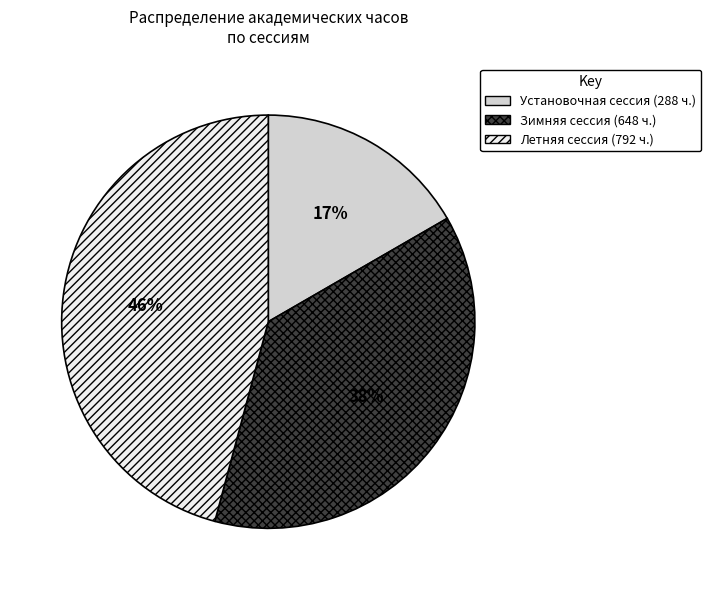

To the nearest percent, what is the difference between the largest and smallest slice percentages?

29%